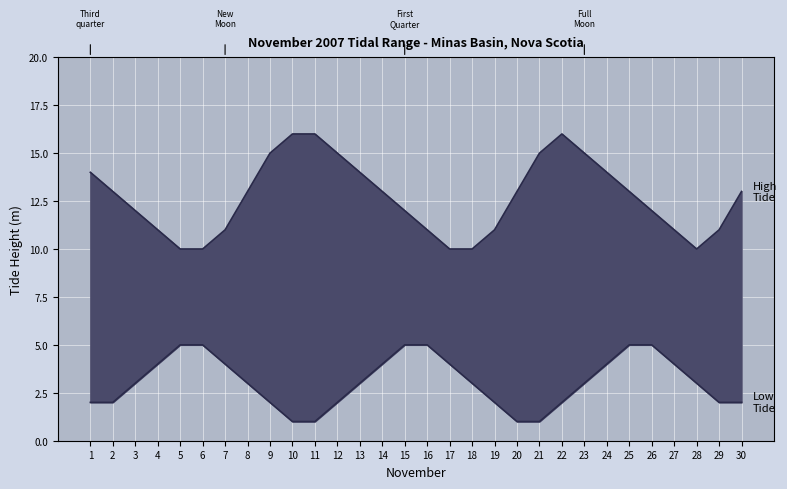

True or false: Low Tide and High Tide intersect in this chart.

False